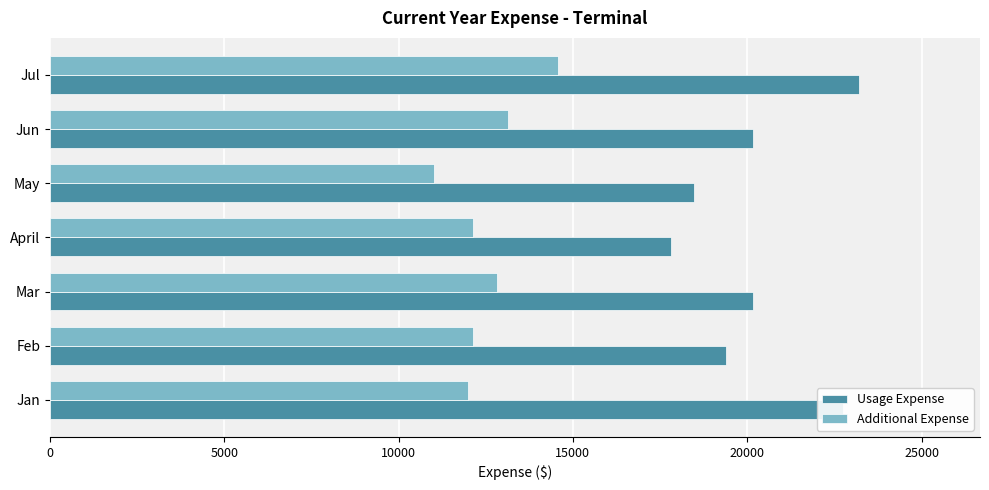

Which series has the largest total across all categories?

Usage Expense